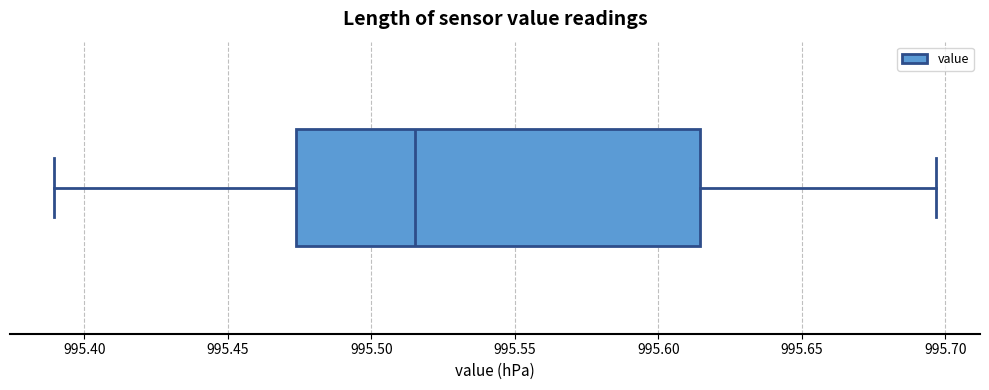

Transcribe this box plot: give where the median line is, the range the box spans, and where the two whiskers end, as read against the x-axis. The values are not printed on the chart, so give them approximately, as read against the axis.

median 995.515, box 995.475 to 995.615, whiskers 995.390 to 995.695